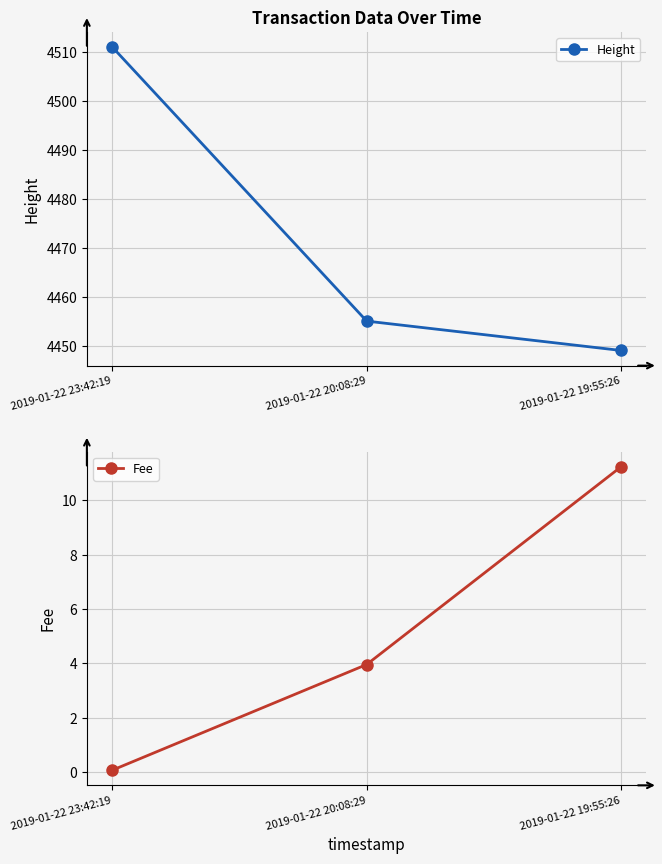

The value of Fee at 2019-01-22 23:42:19 is 0.1. True or false?

True